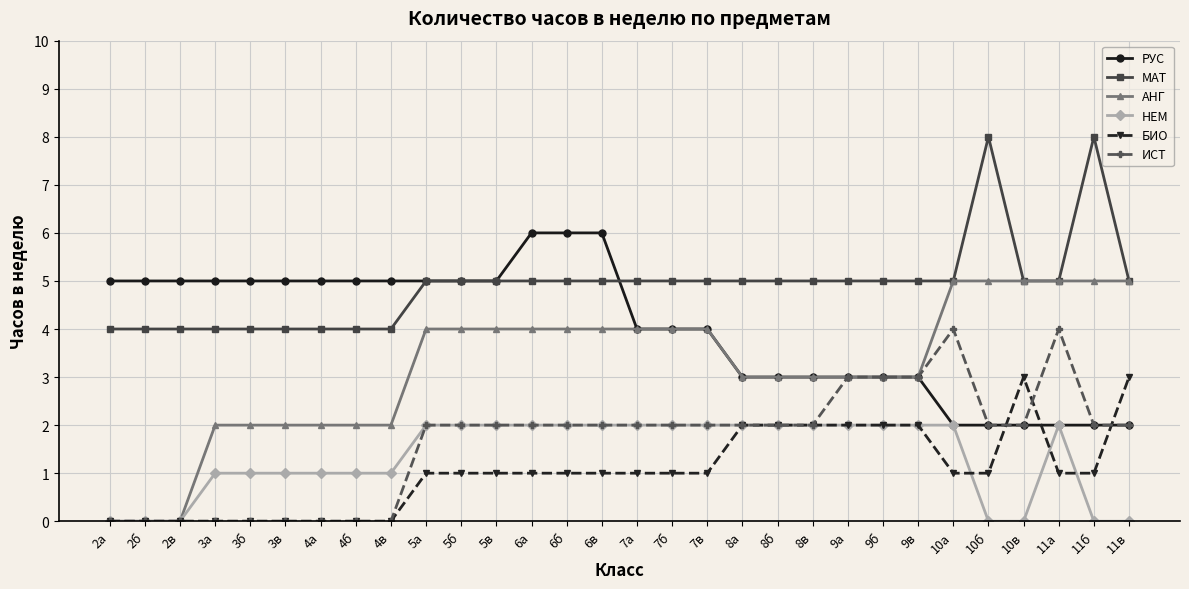

True or false: МАТ and НЕМ cross at least once.

False